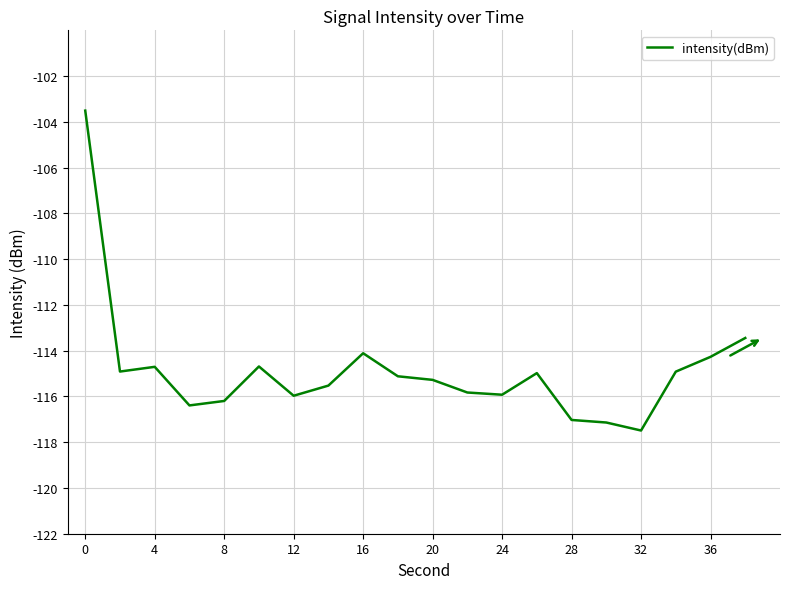

What is the difference between the maximum and minimum values?

14.0